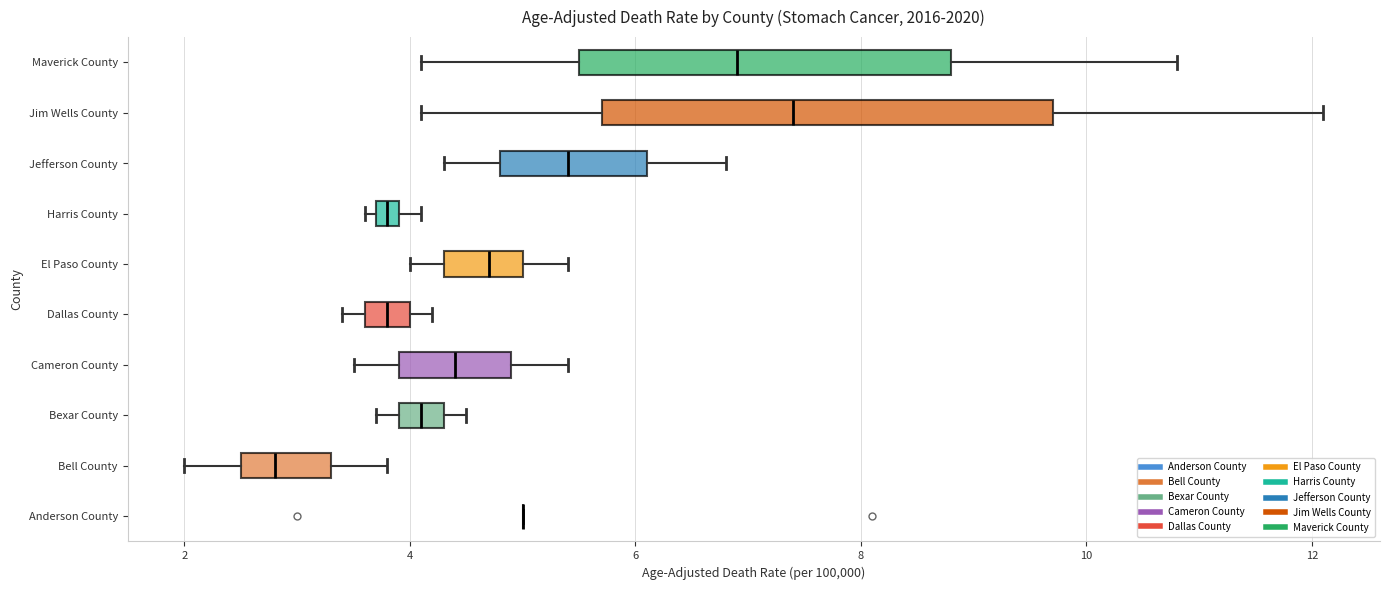

Comparing the boxes themselves (not the whiskers), which one is the widest?

Jim Wells County